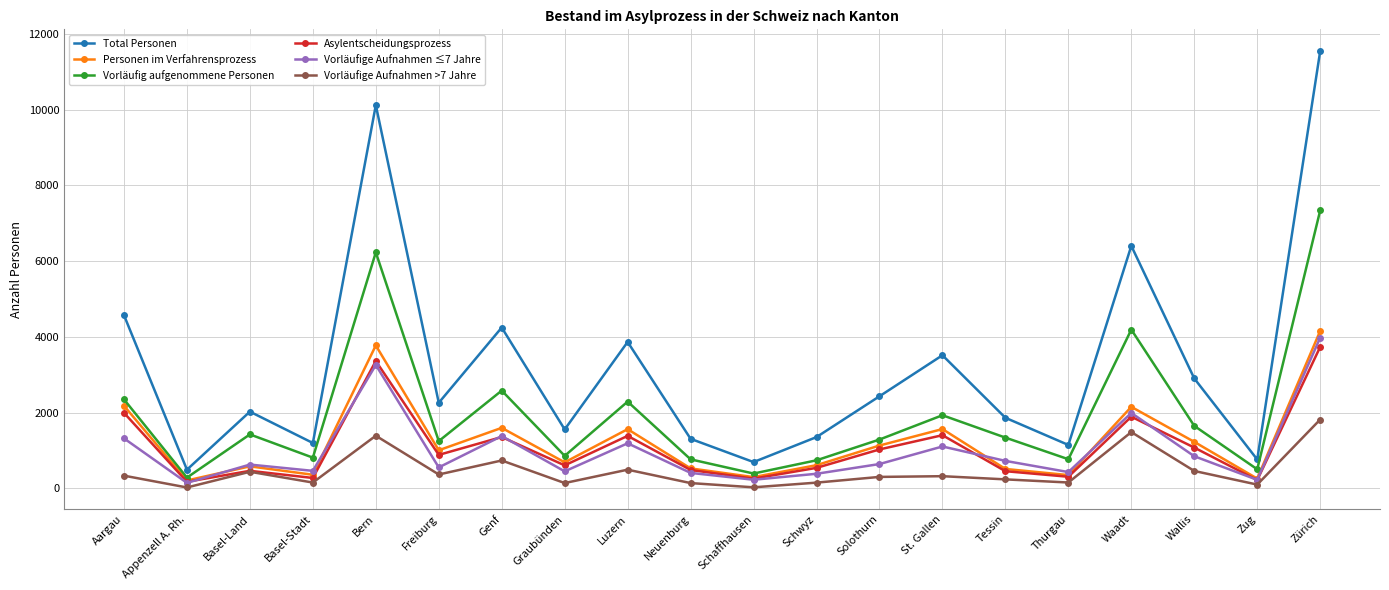

At which category is the sum across all series the highest?

Zürich